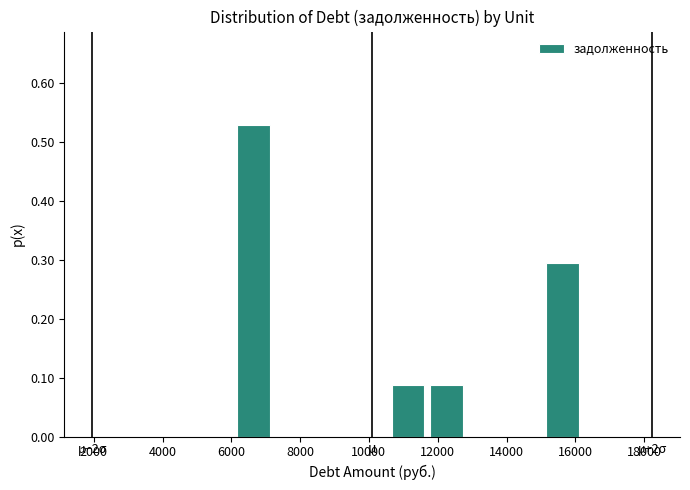

Which range on the x-axis has the tallest bar?

6000 to 7200